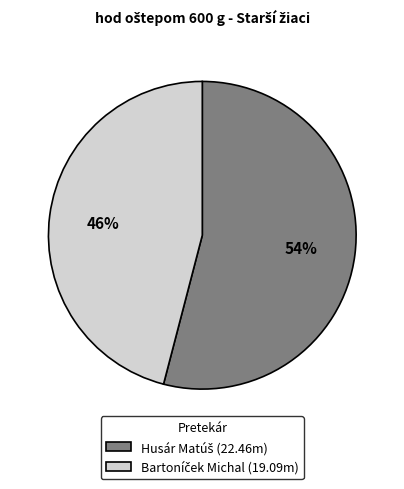

To the nearest percent, what is the average slice percentage?

50%